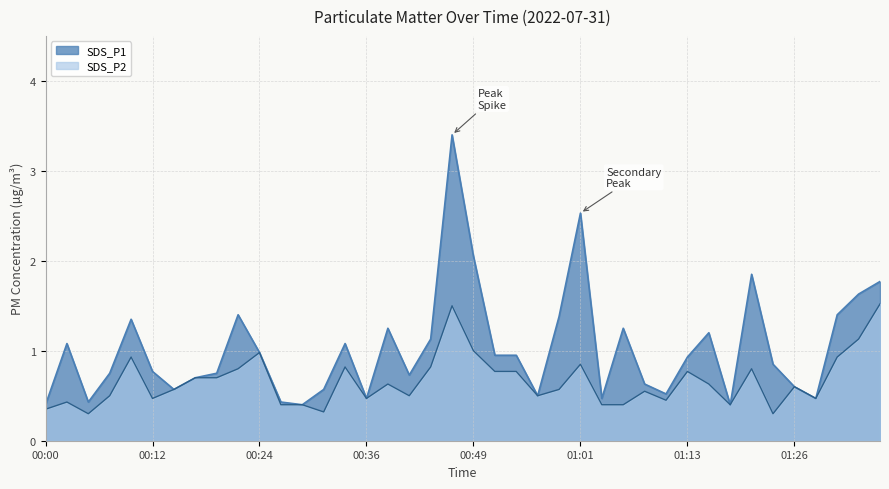

What is the average value of the SDS_P2 series?

0.7